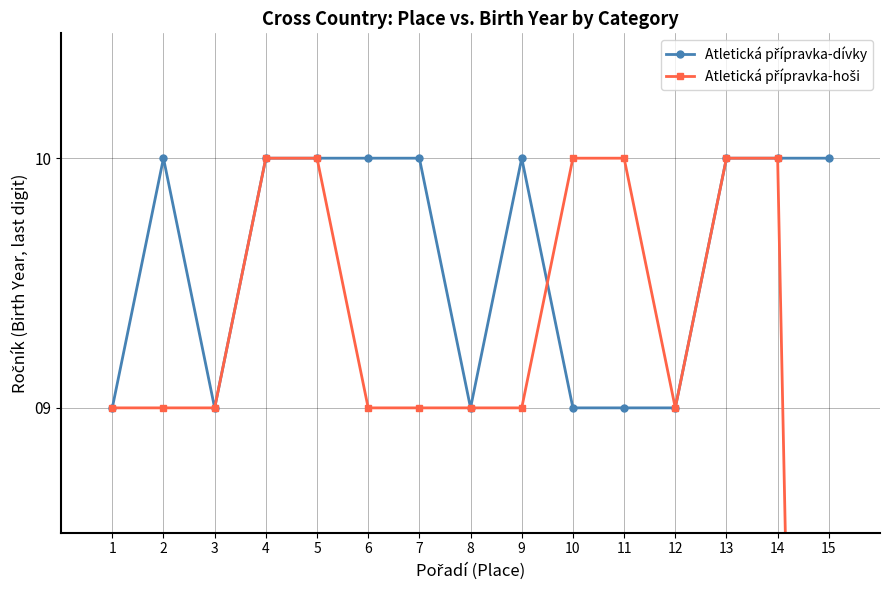

True or false: Atletická přípravka-dívky has a value of 16 at 6.

False